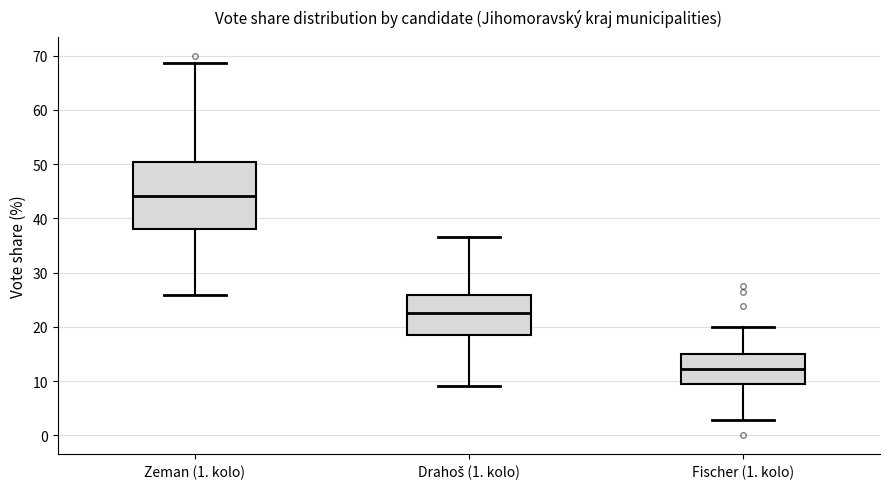

Which box is the tallest, from its lower edge to its upper edge?

Zeman (1. kolo)